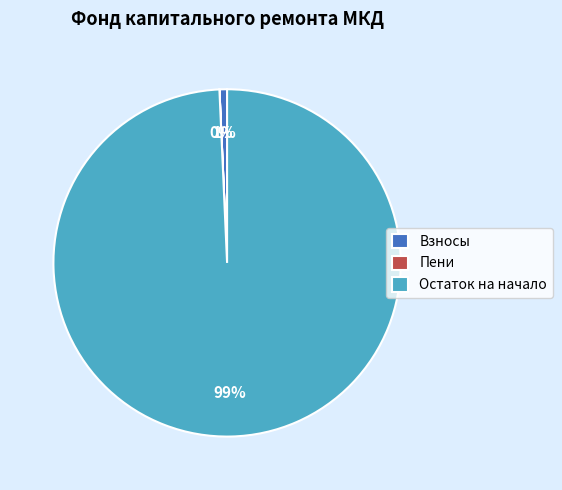

To the nearest percent, what percentage of the pie is Остаток на начало?

99%